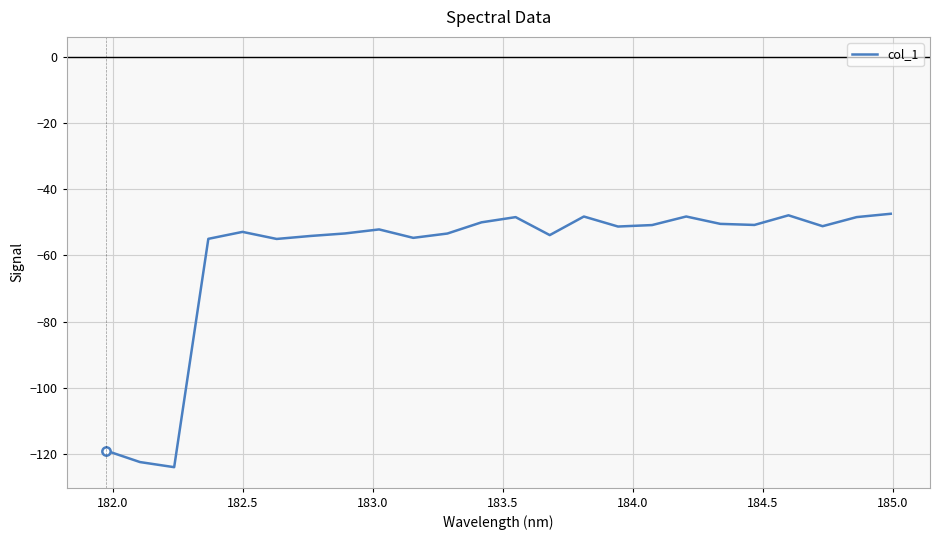

What is the difference between the maximum and minimum values?

76.8